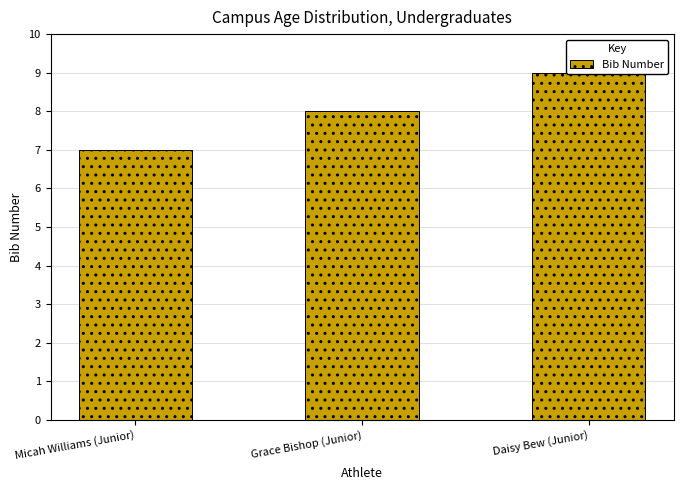

Which category has the lowest value across all series?

Micah Williams (Junior)